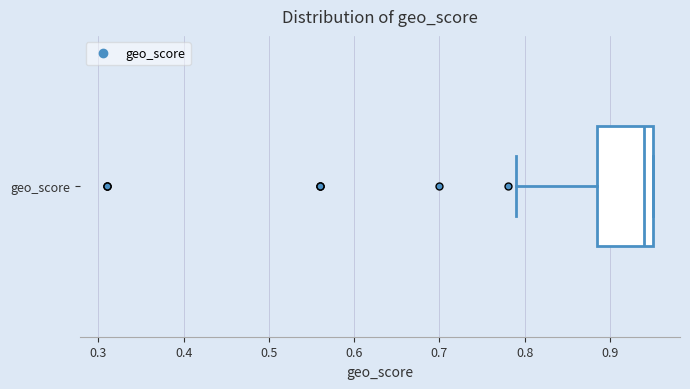

Where is the right edge of the box for geo_score on the x-axis? The values are not printed on the chart, so give them approximately, as read against the axis.

0.95